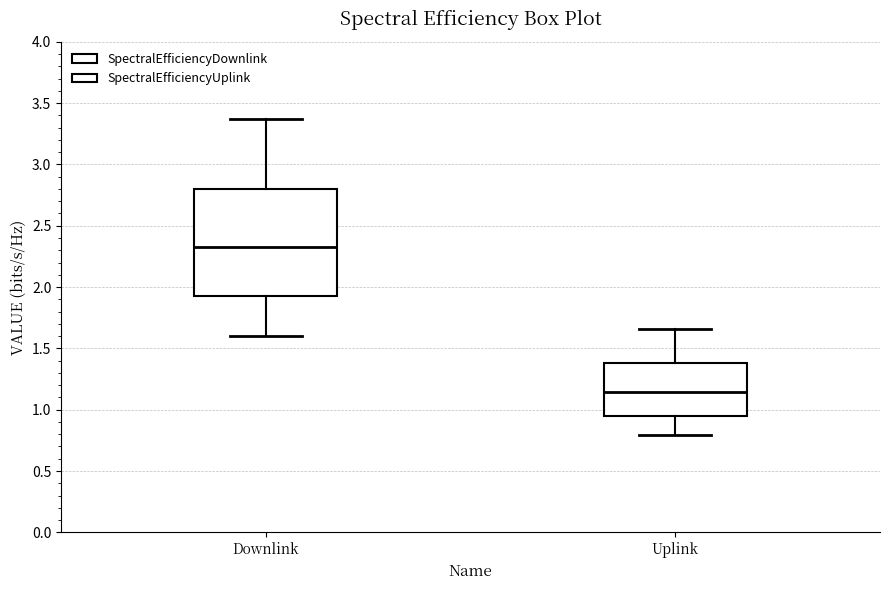

Where does the median line of the box for Uplink sit on the y-axis? The values are not printed on the chart, so give them approximately, as read against the axis.

1.15